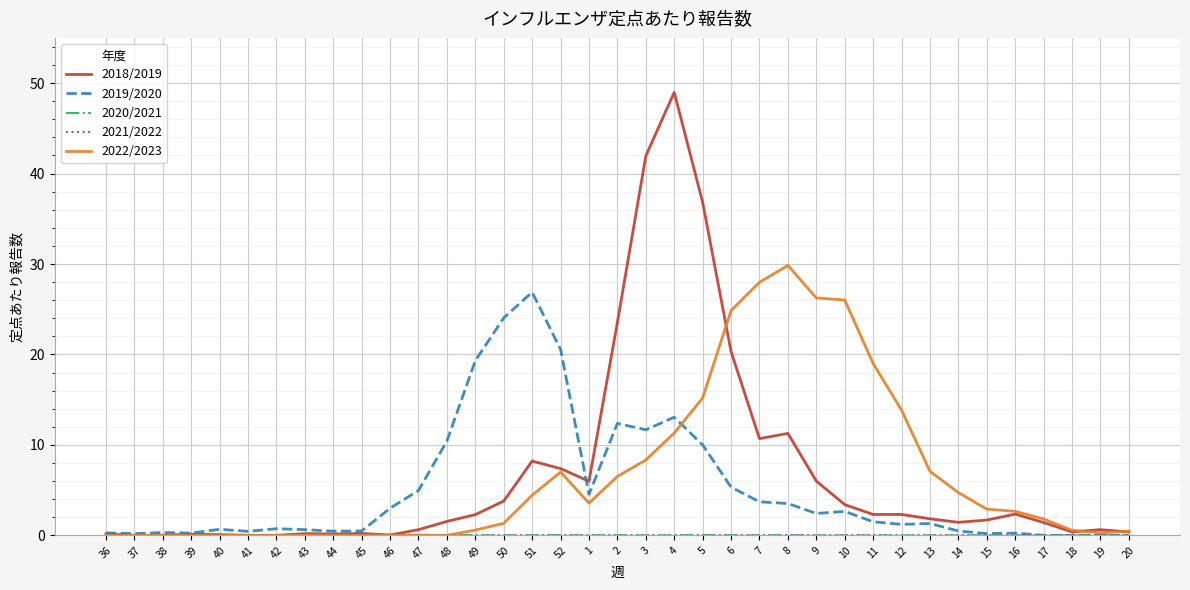

What position from the right is 2?

19